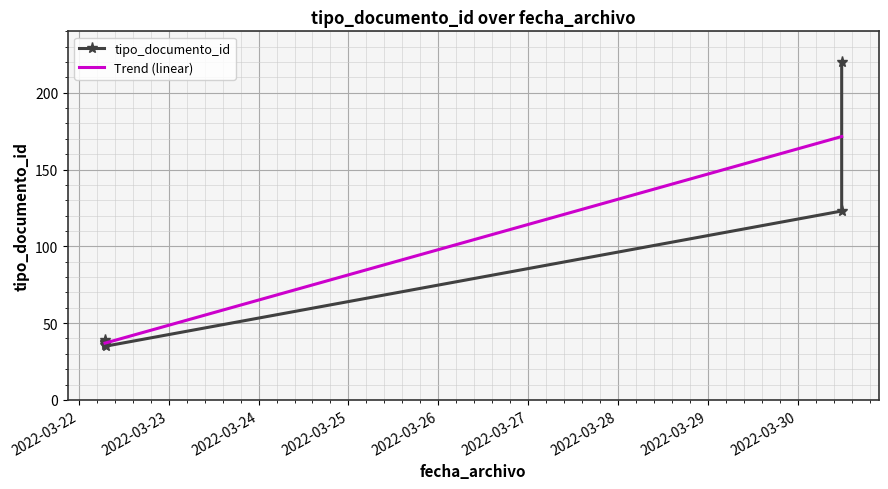

How many data points does each series have?

7